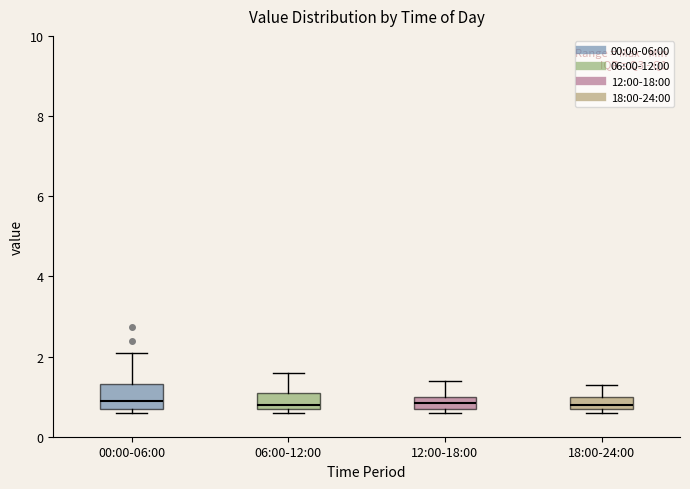

Comparing the boxes themselves (not the whiskers), which one is the tallest?

00:00-06:00